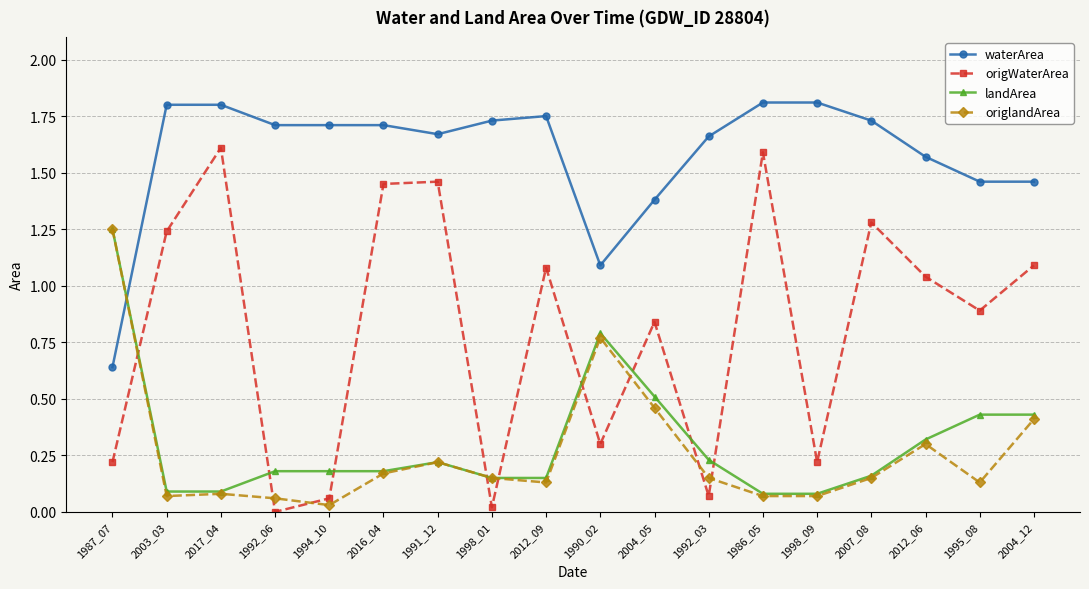

Which series has the largest total across all categories?

waterArea